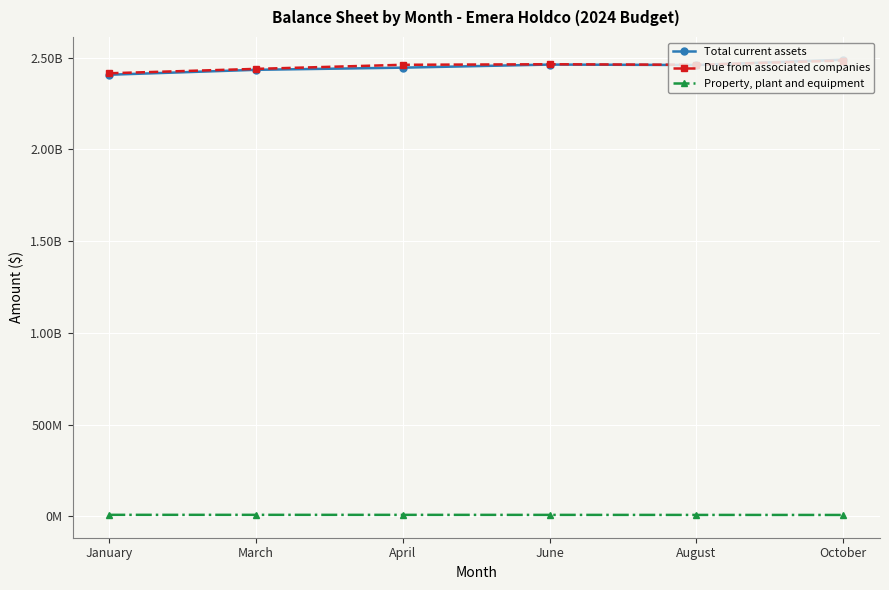

What is the maximum value shown in the chart?

2489528709